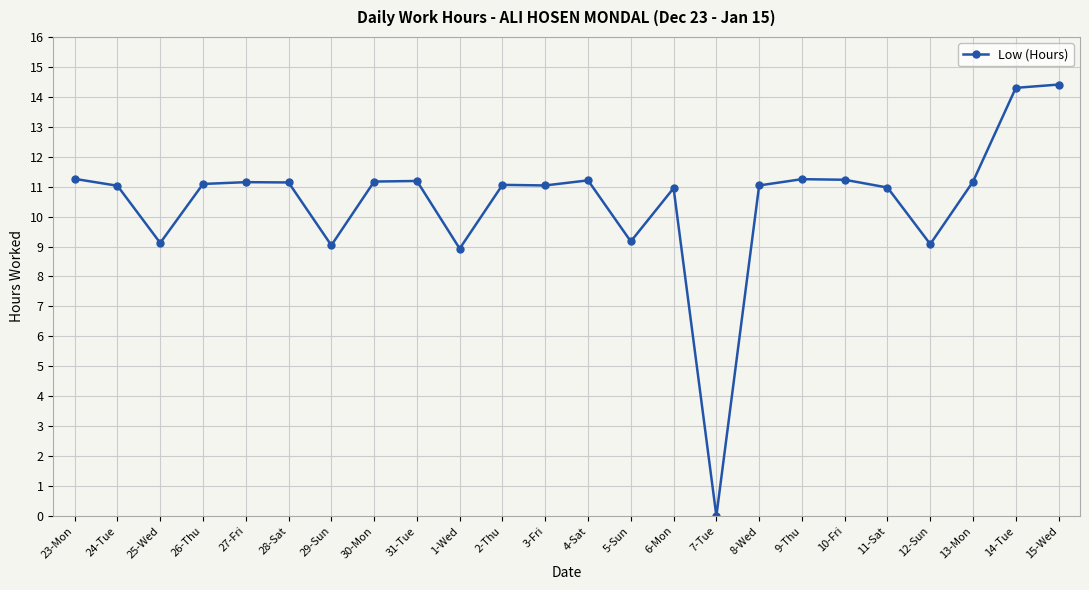

Approximately how many times larger is the value at 30-Mon compared to 13-Mon?

1.0